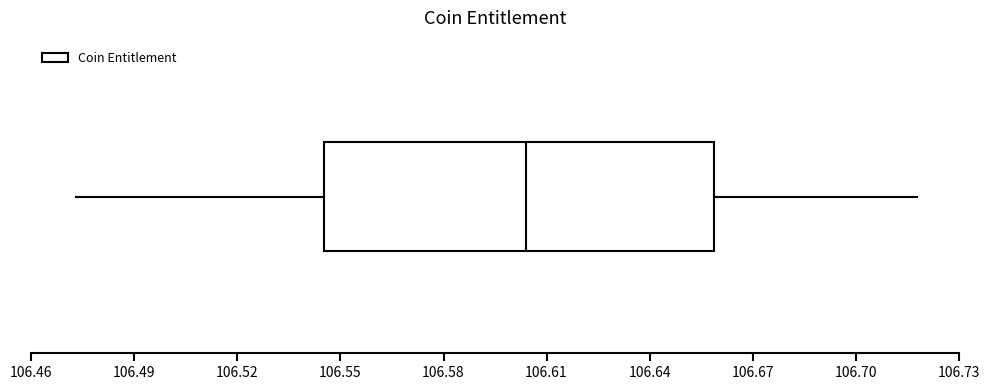

Where does the left whisker of the box end on the x-axis? The values are not printed on the chart, so give them approximately, as read against the axis.

106.475